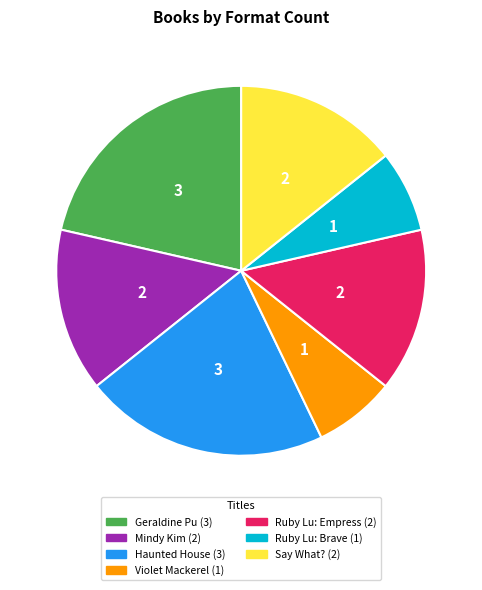

Does any single category account for the majority?

No